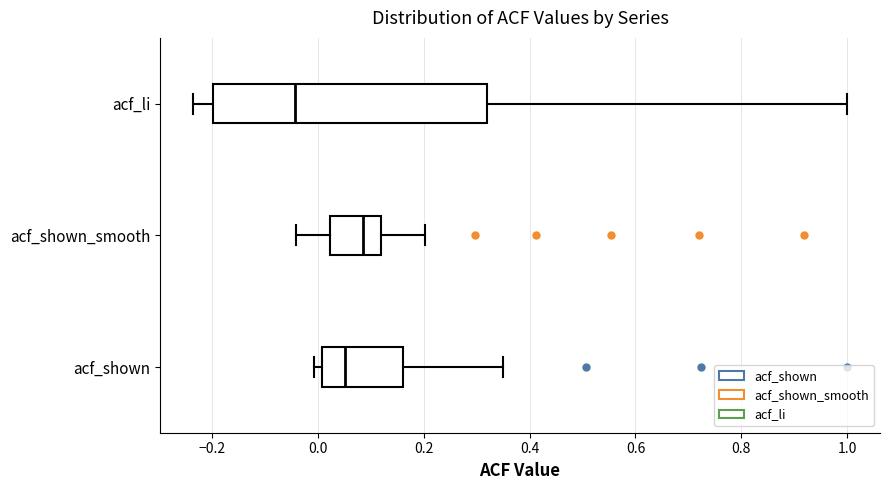

Reading bottom to top, read every box against the x-axis: the position of its median line, the range the box covers, and the ends of its whiskers. The values are not printed on the chart, so give them approximately, as read against the axis.

acf_shown: median 0.06, box 0.00 to 0.16, whiskers 0.00 (just left of the box's left edge) to 0.36
acf_shown_smooth: median 0.08, box 0.02 to 0.12, whiskers -0.04 to 0.20
acf_li: median -0.04, box -0.20 to 0.32, whiskers -0.24 to 1.00